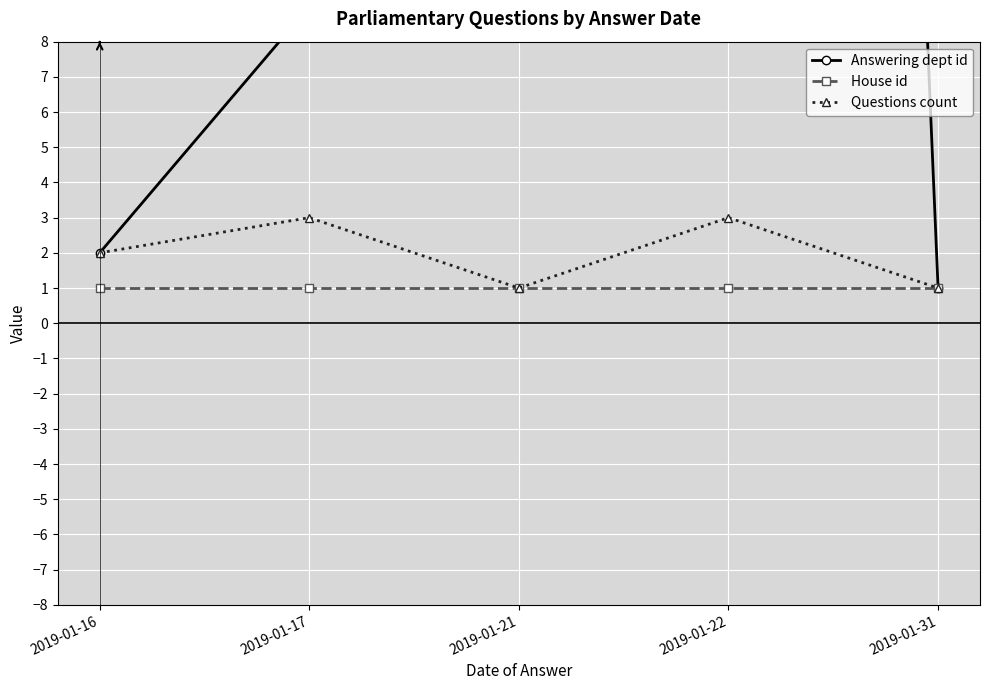

At how many categories does at least one series exceed 48?

1